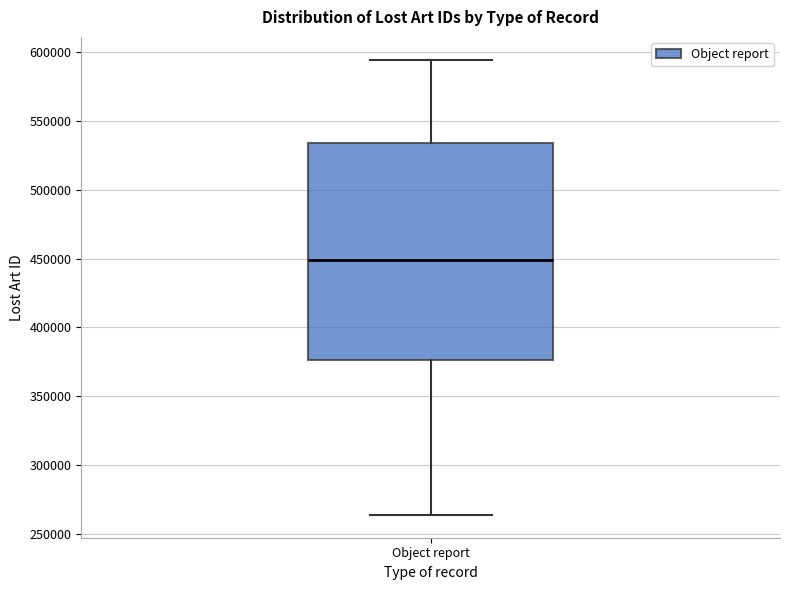

Transcribe this box plot: give where the median line is, the range the box spans, and where the two whiskers end, as read against the y-axis. The values are not printed on the chart, so give them approximately, as read against the axis.

median 450000, box 375000 to 535000, whiskers 265000 to 595000